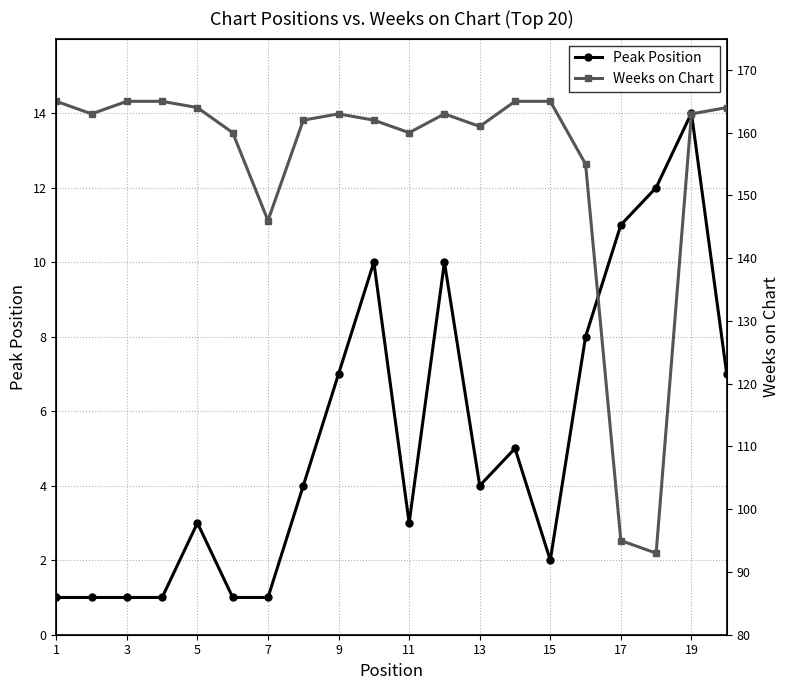

What is the sum of all Peak Position values?

106